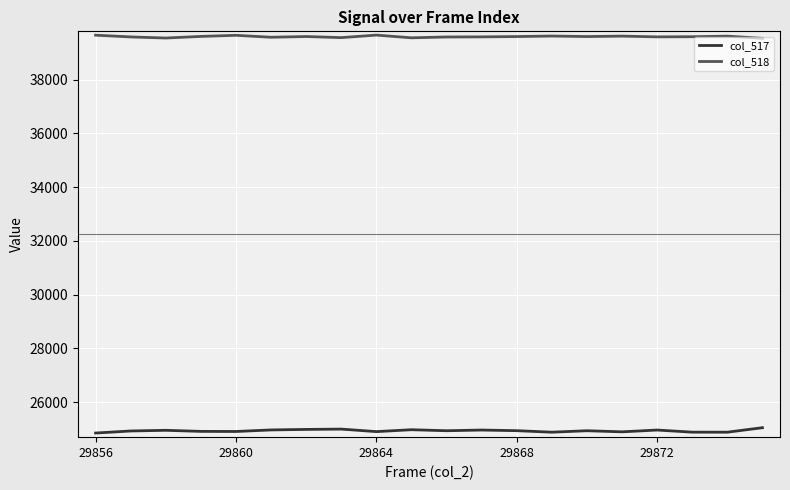

List the series in order of their overall mean, highest first.

col_518, col_517